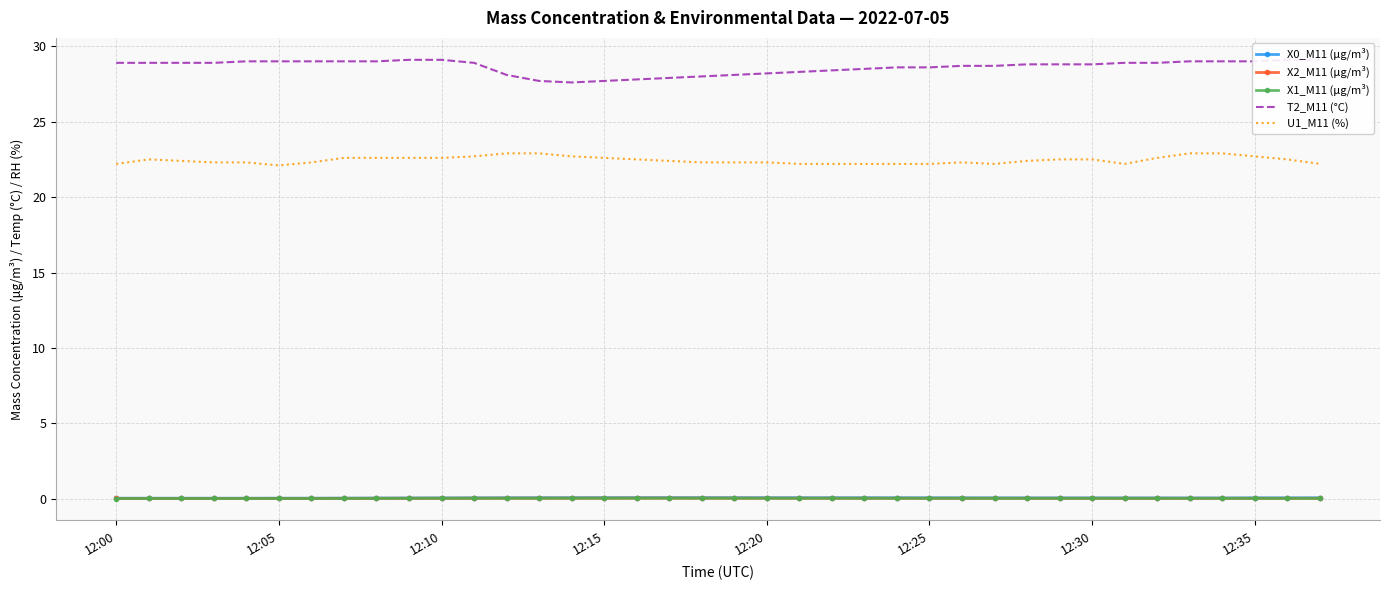

What are all the series names shown in the legend?

X0_M11 (μg/m³), X2_M11 (μg/m³), X1_M11 (μg/m³), T2_M11 (°C), U1_M11 (%)